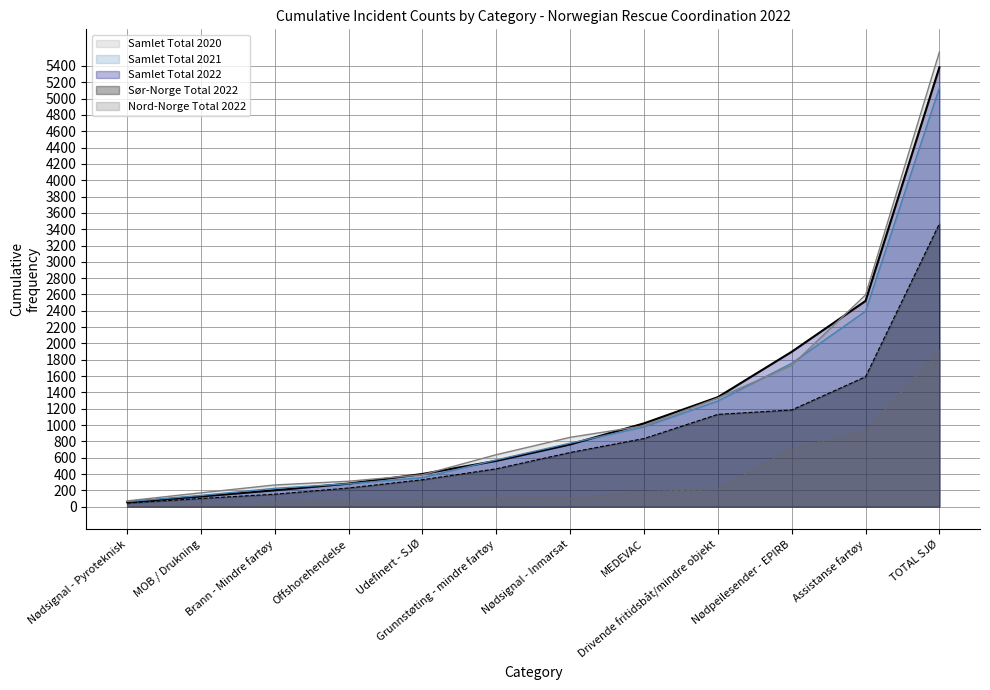

Is it true that Samlet Total 2021 equals 3536 at TOTAL SJØ?

False